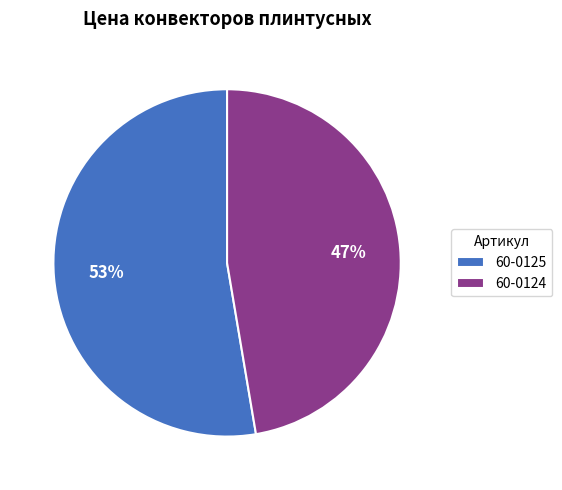

Combined, do 60-0124 and 60-0125 account for over 50%?

Yes